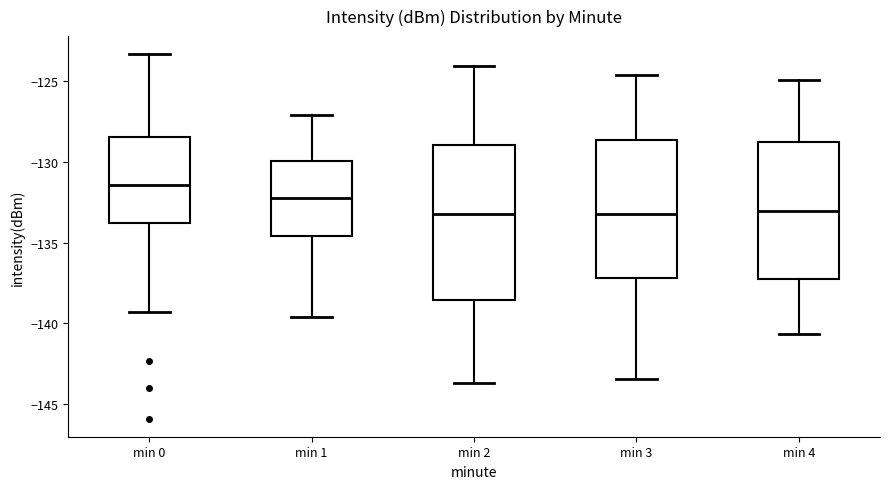

Reading left to right, read every box against the y-axis: the position of its median line, the range the box covers, and the ends of its whiskers. The values are not printed on the chart, so give them approximately, as read against the axis.

min 0: median -131.5, box -134.0 to -128.5, whiskers -139.5 to -123.5
min 1: median -132.0, box -134.5 to -130.0, whiskers -139.5 to -127.0
min 2: median -133.0, box -138.5 to -129.0, whiskers -143.5 to -124.0
min 3: median -133.0, box -137.0 to -128.5, whiskers -143.5 to -124.5
min 4: median -133.0, box -137.0 to -129.0, whiskers -140.5 to -125.0